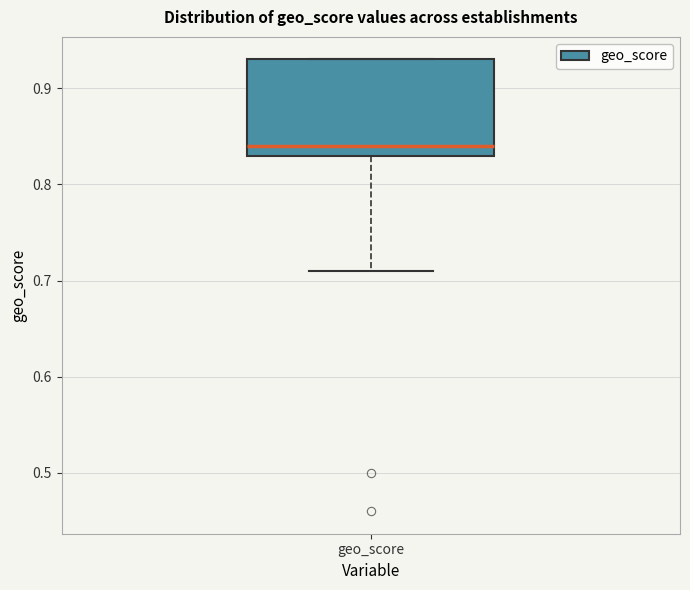

Read this box plot against the y-axis: the position of the median line, the range covered by the box, and the ends of both whiskers. The values are not printed on the chart, so give them approximately, as read against the axis.

median 0.84, box 0.83 to 0.93, whiskers 0.71 to 0.93